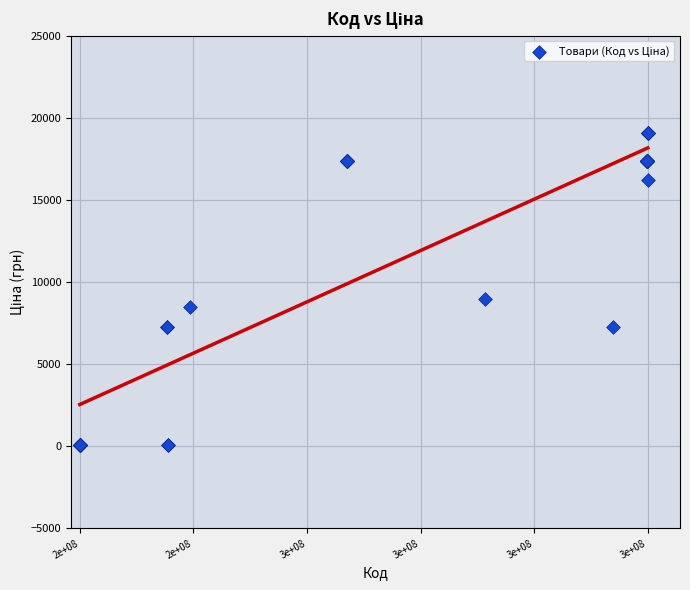

What Y value in the scatter plot is closest to 9565?

8966.9